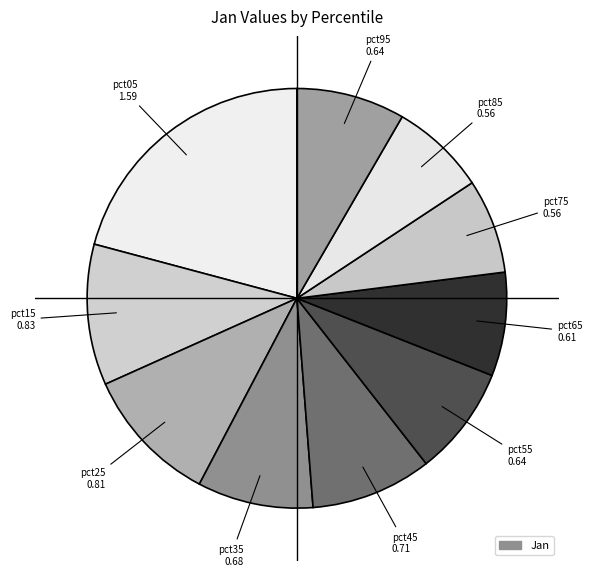

Which slice is the largest?

pct05